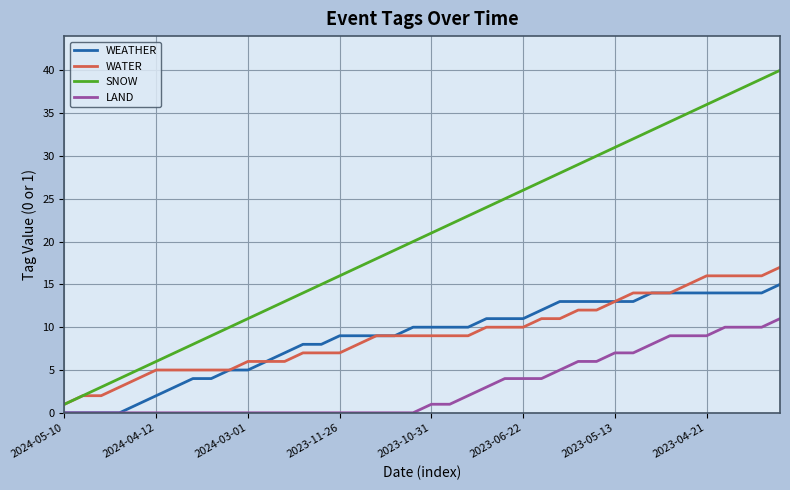

True or false: LAND and SNOW cross at least once.

False